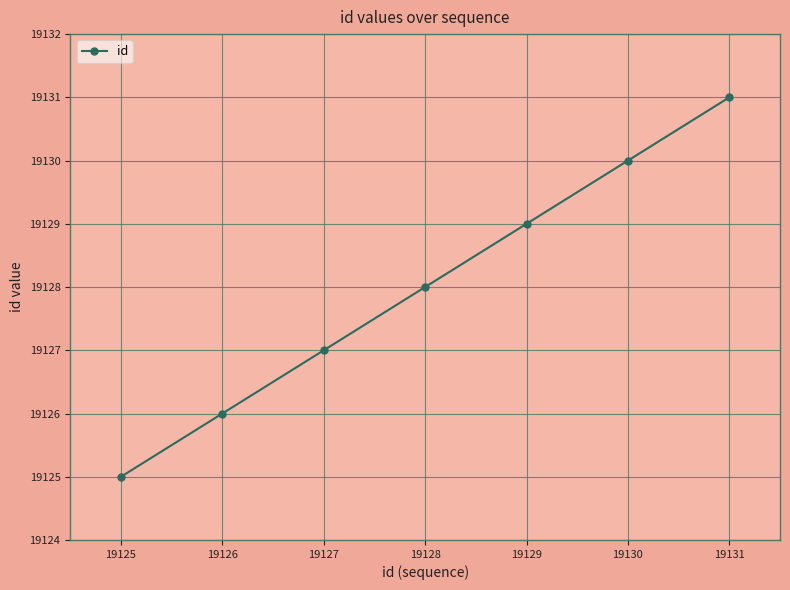

The chart shows a value of 31728 at 19127. True or false?

False